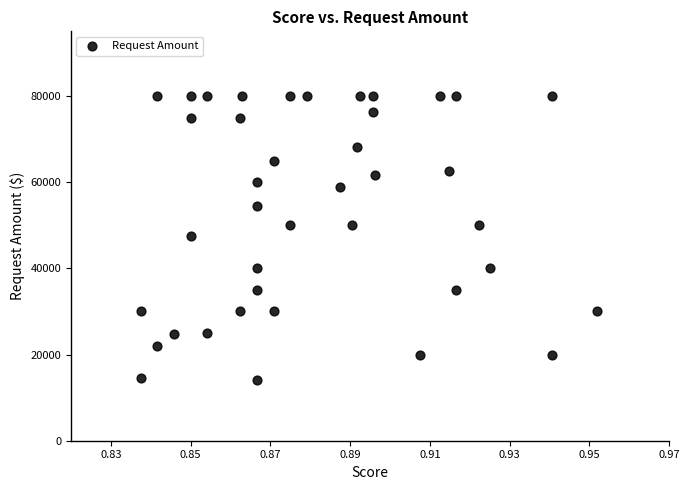

What is the range of Y values (max minus min)?

66000.0